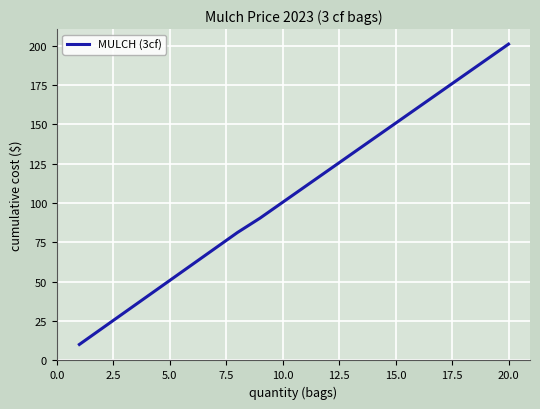

Reading left to right, what are all the values shown in this chart?

10.2	20.3	30.5	40.6	50.8	61.0	71.1	81.3	90.4	100.5	110.5	120.5	130.6	140.6	150.7	160.7	170.8	180.8	190.9	200.9